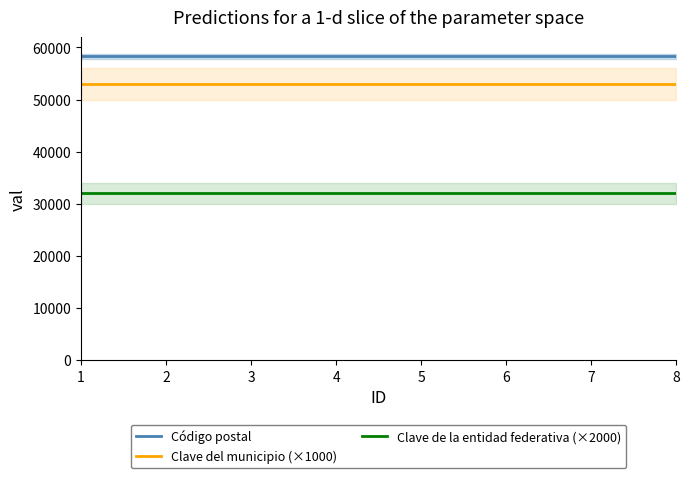

Rank the series by their average value, from lowest to highest.

Clave de la entidad federativa (×2000), Clave del municipio (×1000), Código postal